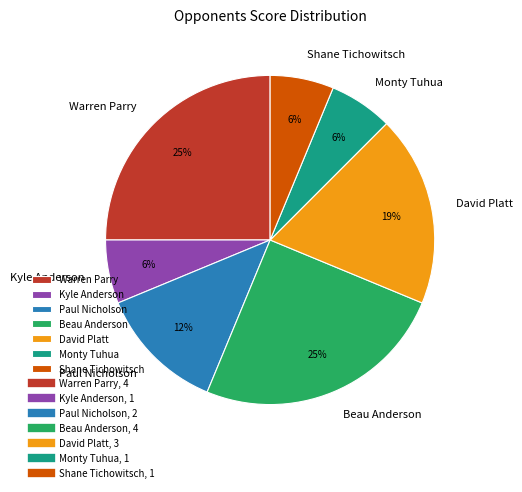

To the nearest percent, what is the difference between the largest and smallest slice percentages?

19%